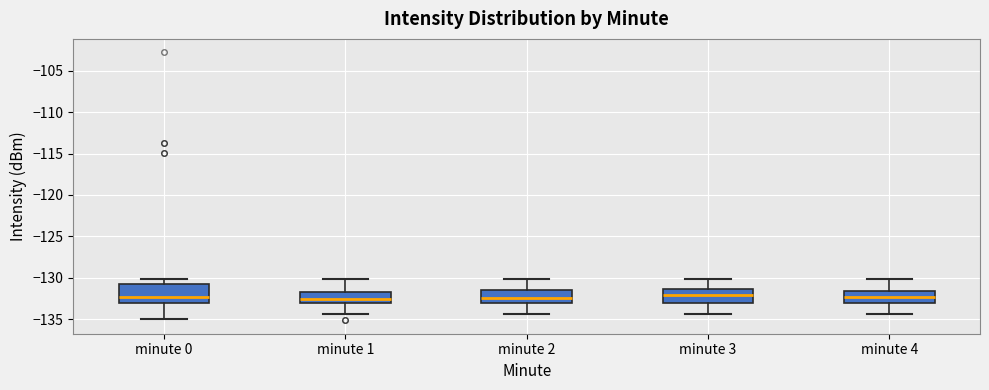

Reading left to right, transcribe this box plot: for each box, give where its median line is, the range the box spans, and where its two whiskers end, as read against the y-axis. The values are not printed on the chart, so give them approximately, as read against the axis.

minute 0: median -132.5, box -133.0 to -131.0, whiskers -135.0 to -130.0
minute 1: median -132.5, box -133.0 to -131.5, whiskers -134.5 to -130.0
minute 2: median -132.5, box -133.0 to -131.5, whiskers -134.5 to -130.0
minute 3: median -132.0, box -133.0 to -131.5, whiskers -134.5 to -130.0
minute 4: median -132.5, box -133.0 to -131.5, whiskers -134.5 to -130.0